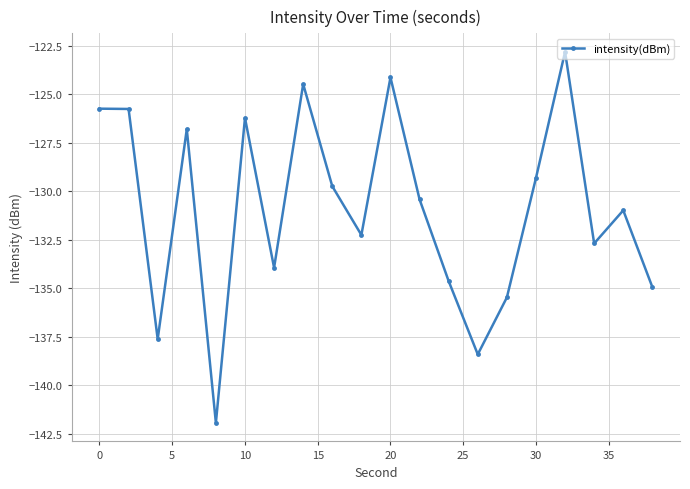

What is the value of the 6th point from the left?

-126.2